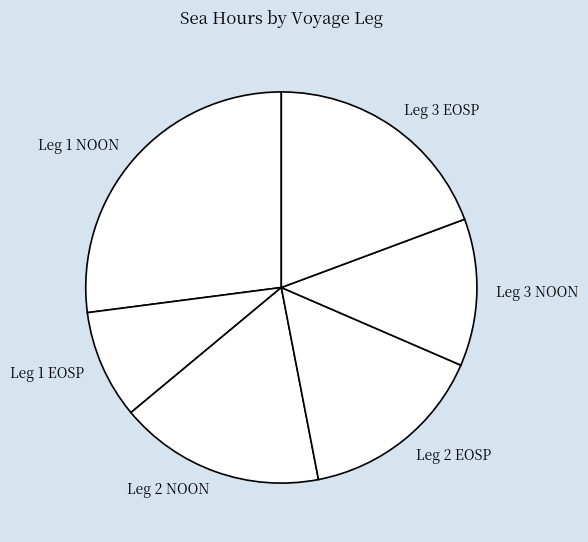

True or false: Leg 2 NOON accounts for 10% of the total.

False